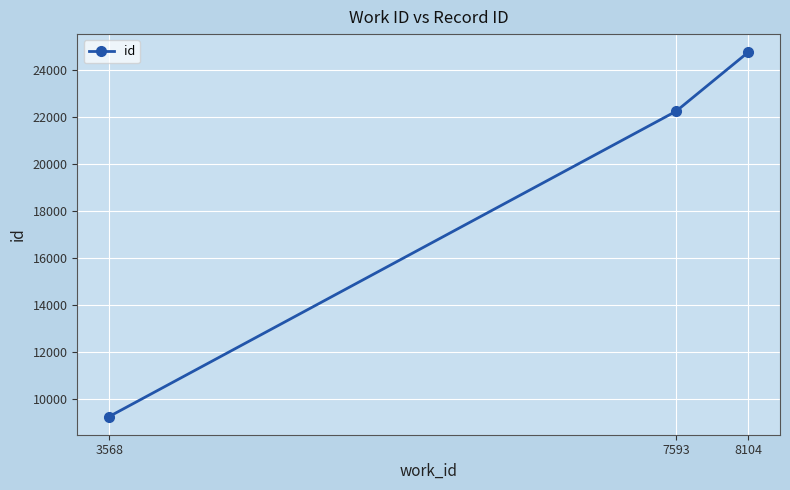

List the labels in order of value, smallest first.

3568, 7593, 8104